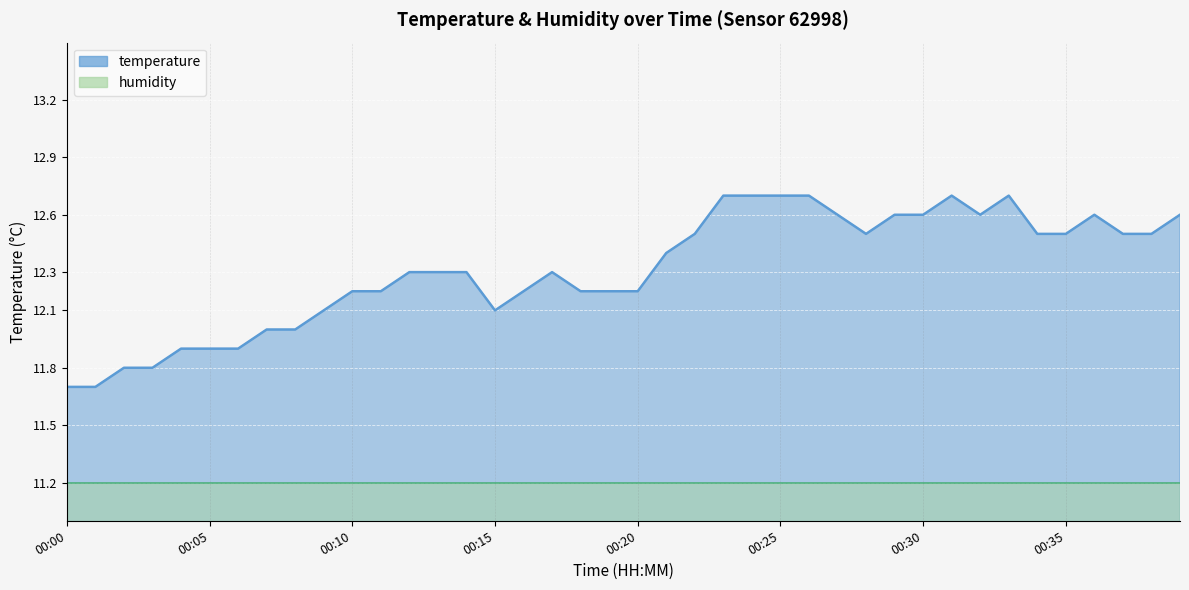

List the labels in order of value, smallest first.

00:00, 00:01, 00:02, 00:03, 00:04, 00:05, 00:06, 00:07, 00:08, 00:09, 00:15, 00:10, 00:11, 00:16, 00:18, 00:19, 00:20, 00:12, 00:13, 00:14, 00:17, 00:21, 00:22, 00:28, 00:34, 00:35, 00:37, 00:38, 00:27, 00:29, 00:30, 00:32, 00:36, 00:39, 00:23, 00:24, 00:25, 00:26, 00:31, 00:33